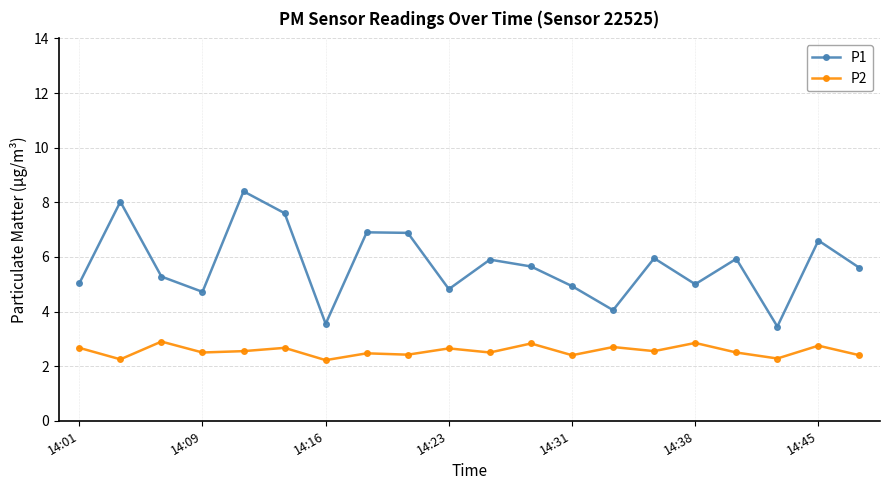

What is the value of the P1 point at the 9th from the left?

6.9